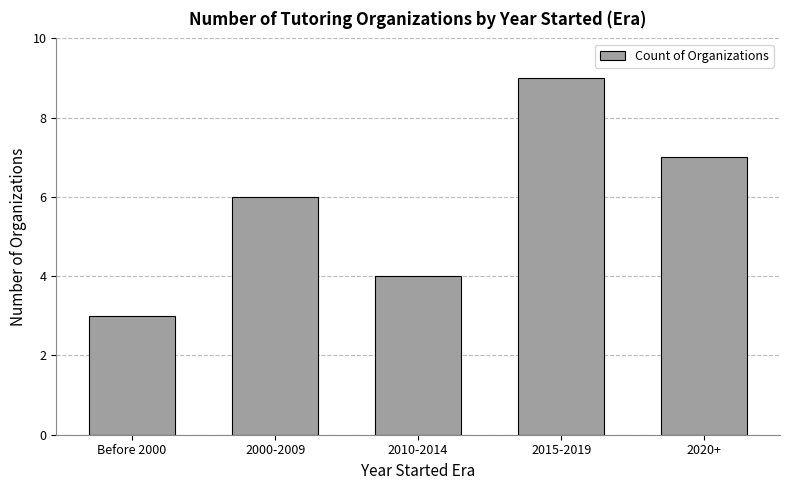

How many data points are less than 6?

2